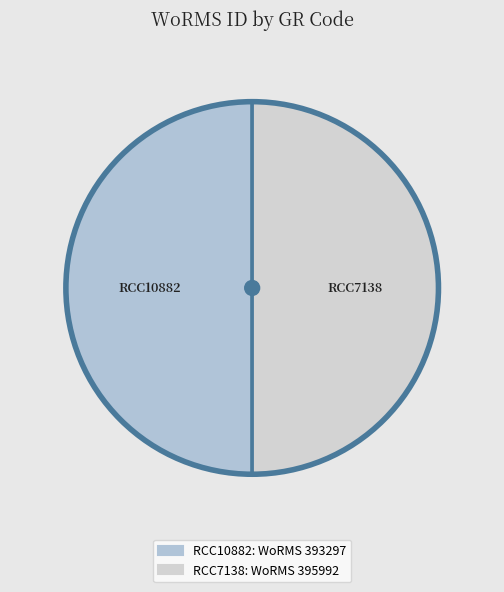

Count the number of slices in the pie.

2